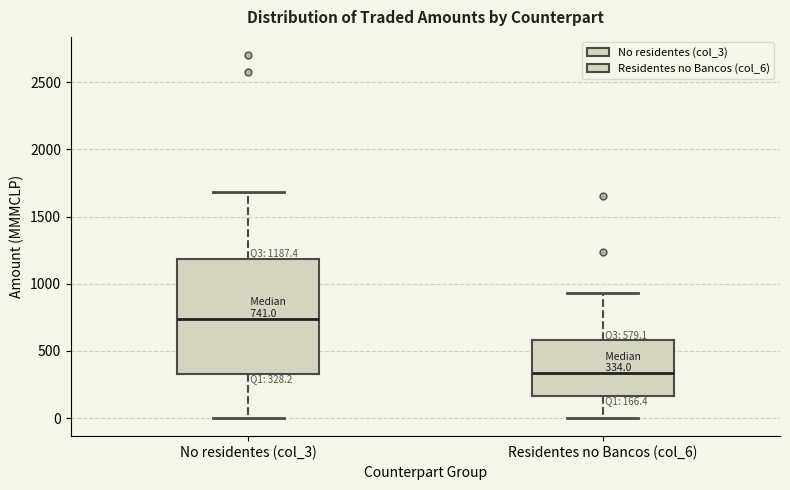

Which box is the tallest, from its lower edge to its upper edge?

No residentes (col_3)